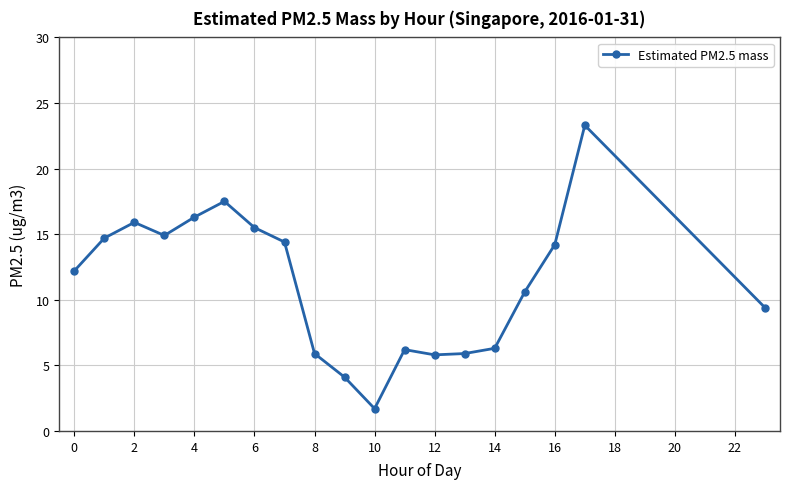

What is the sum of all values?

214.8